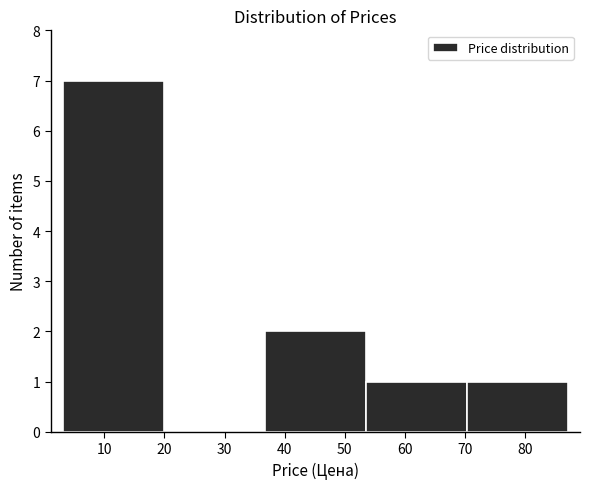

Which range on the x-axis has the tallest bar?

3.1 to 19.9